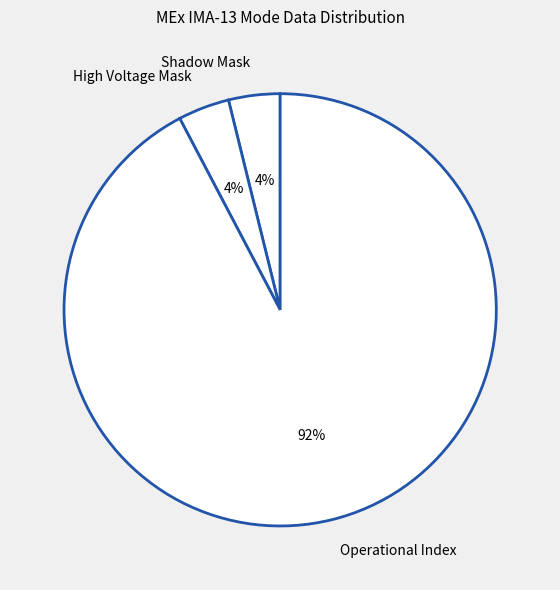

Which category has the biggest portion of the pie?

Operational Index